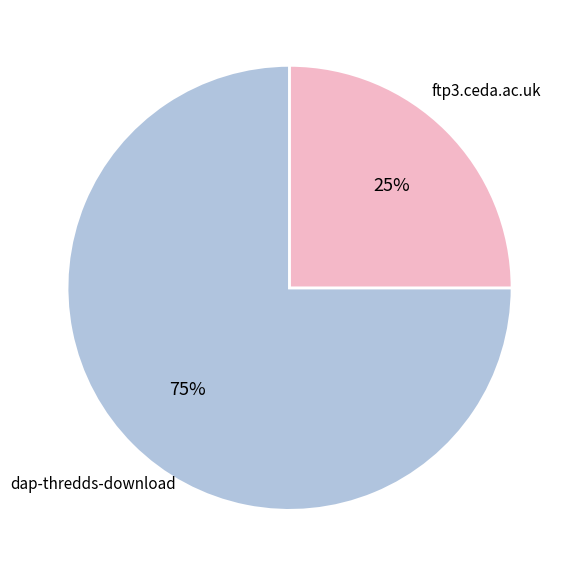

To the nearest percent, what is the average slice percentage?

50%